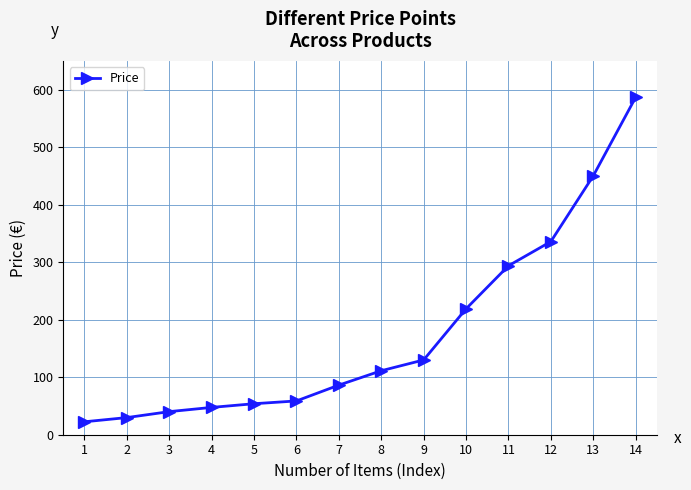

At which label does the data first exceed 111?

8